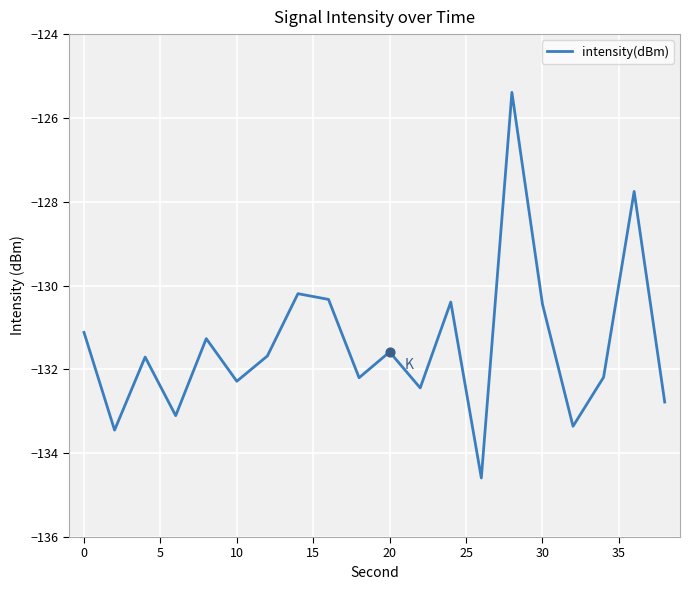

What is the maximum value shown in the chart?

-125.4